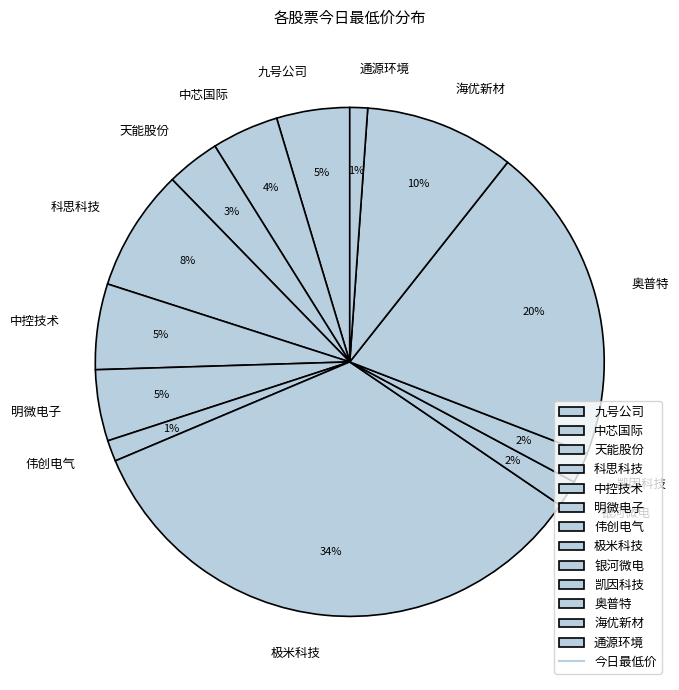

What percentage is the 奥普特 slice, to the nearest percent?

20%